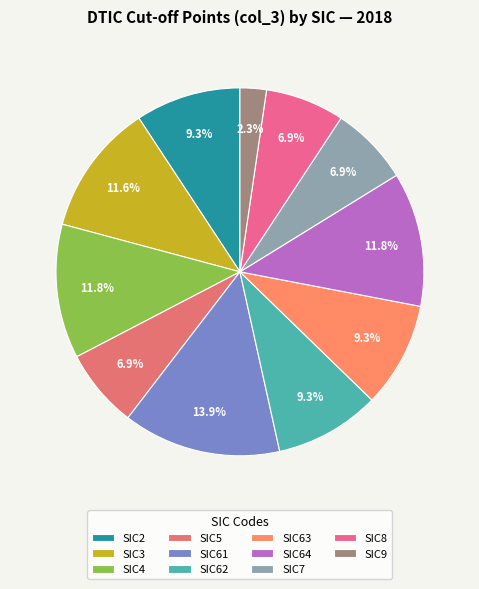

Does SIC2 account for over 50% of the chart?

No